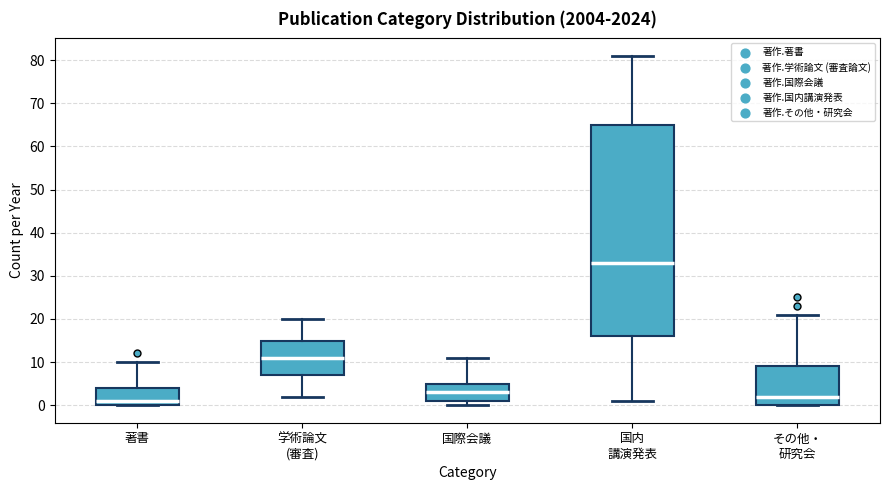

Which box's median line is the lowest?

著書